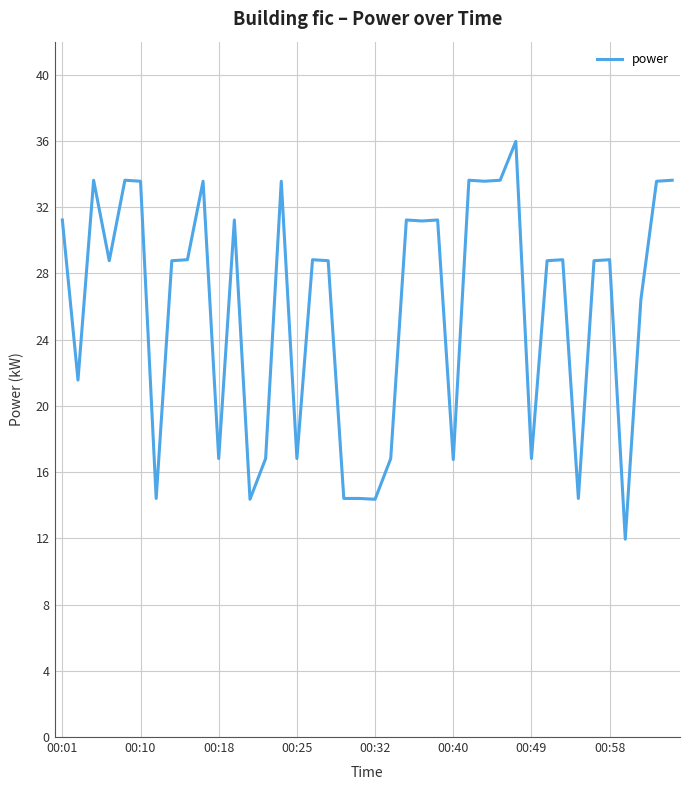

What is the maximum value shown in the chart?

36.0